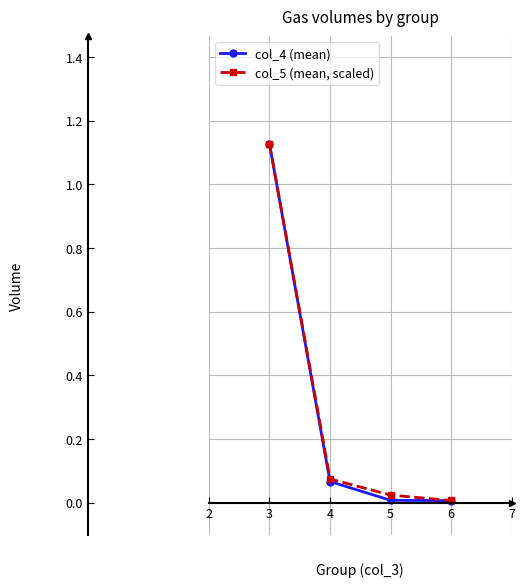

True or false: col_4 (mean) has a value of 0.0 at 3.

False